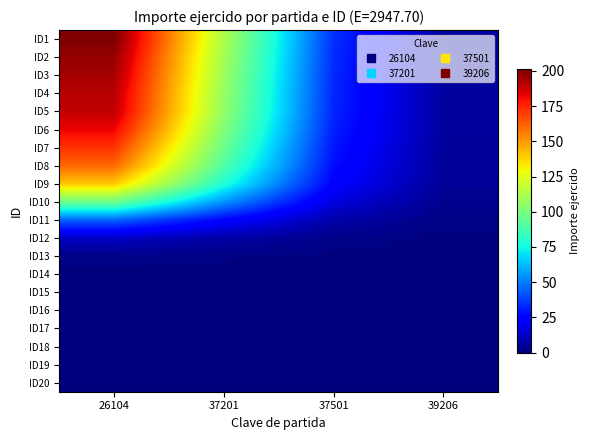

Count the number of categories in the chart.

4